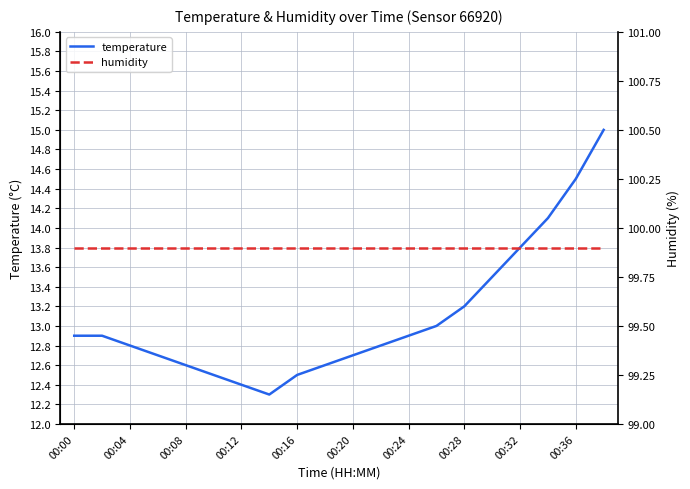

Is it true that temperature equals 22.3 at 00:28?

False